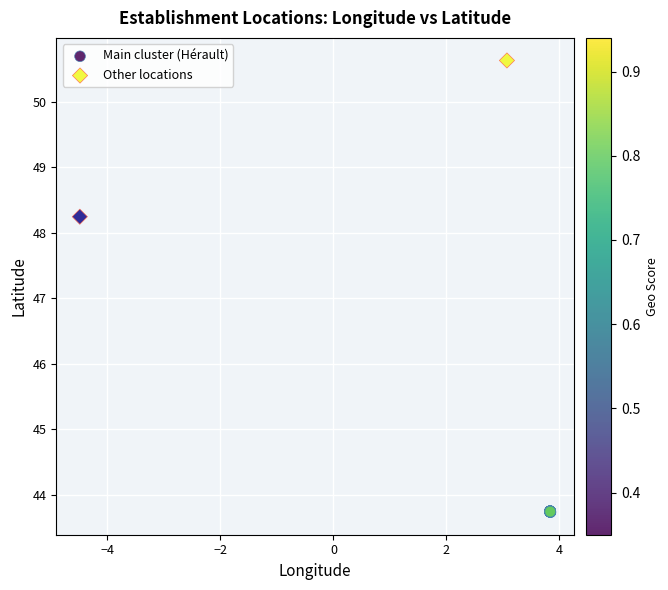

Which series reaches the maximum Y coordinate?

Other locations